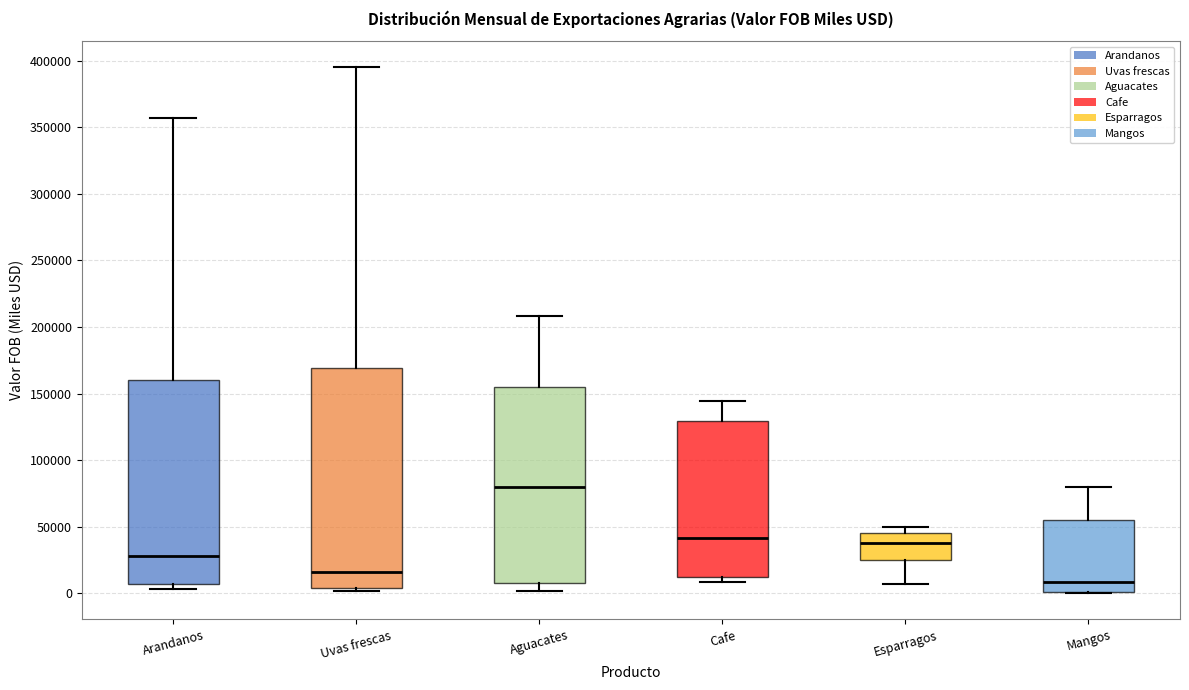

Where does the median line of the box for Arandanos sit on the y-axis? The values are not printed on the chart, so give them approximately, as read against the axis.

30000